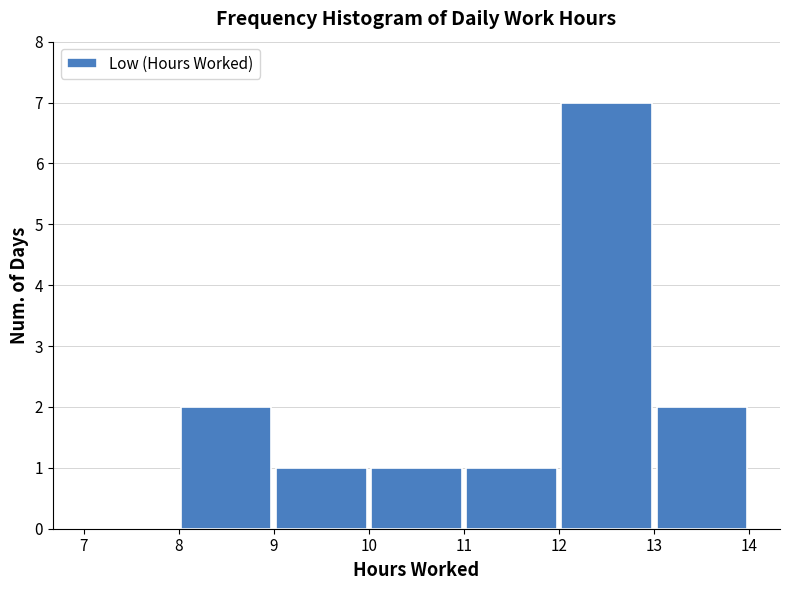

How tall is the bar that spans 10 to 11 on the x-axis? The values are not printed on the chart, so give them approximately, as read against the axis.

1